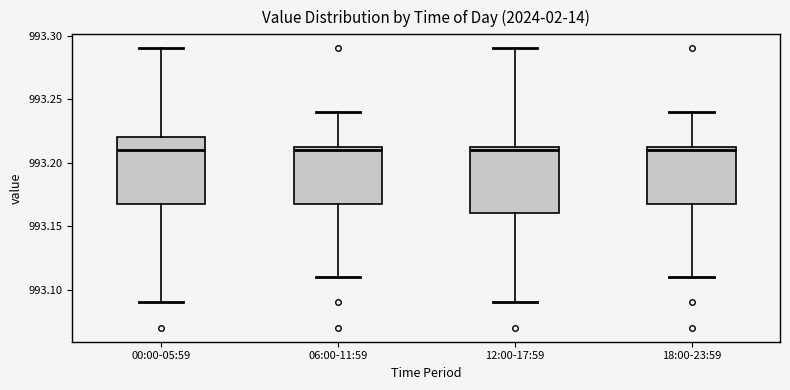

Where does the upper whisker of the box for 06:00-11:59 end on the y-axis? The values are not printed on the chart, so give them approximately, as read against the axis.

993.240